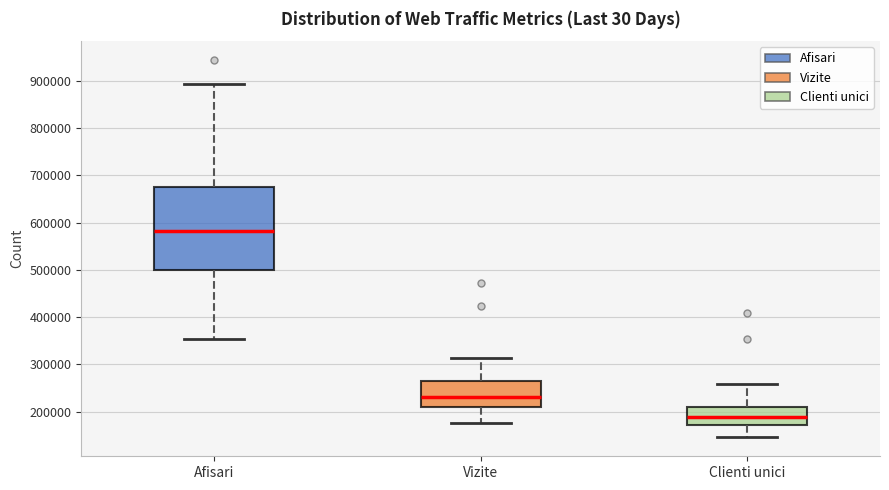

Where does the upper whisker of the box for Vizite end on the y-axis? The values are not printed on the chart, so give them approximately, as read against the axis.

310000